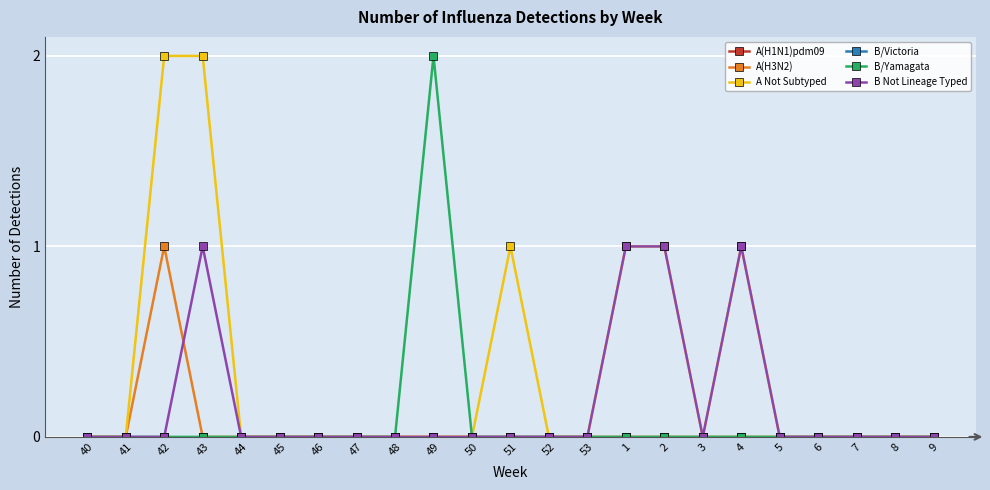

Does the chart have visible grid lines?

Yes